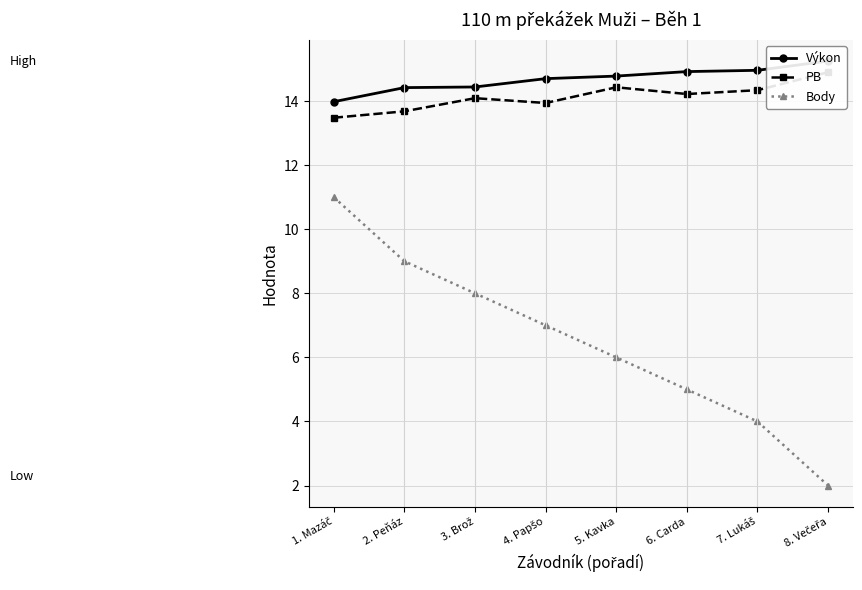

How many interior local valleys does the PB series have?

2